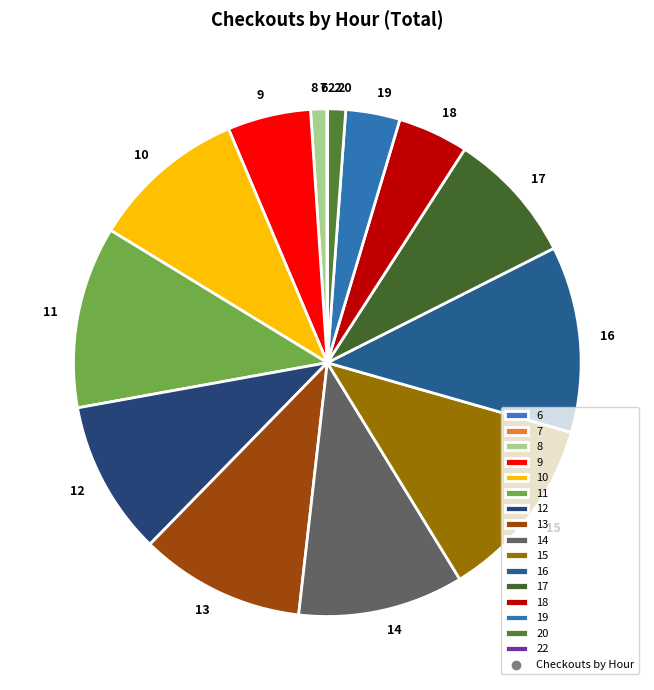

Combined, do 8 and 18 account for over 50%?

No